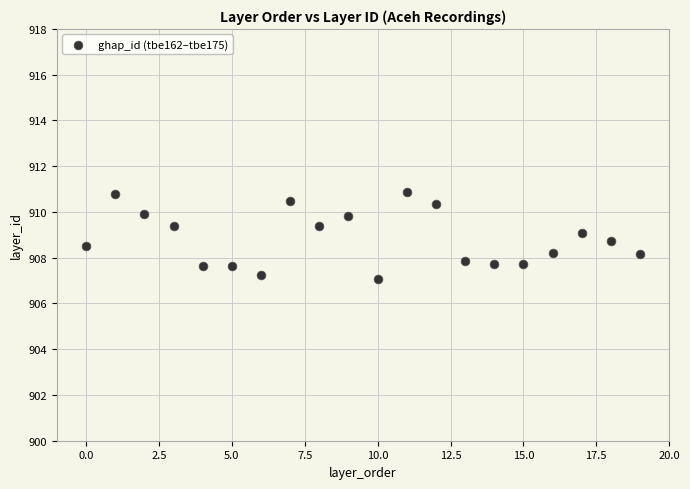

What is the range of Y values (max minus min)?

3.8